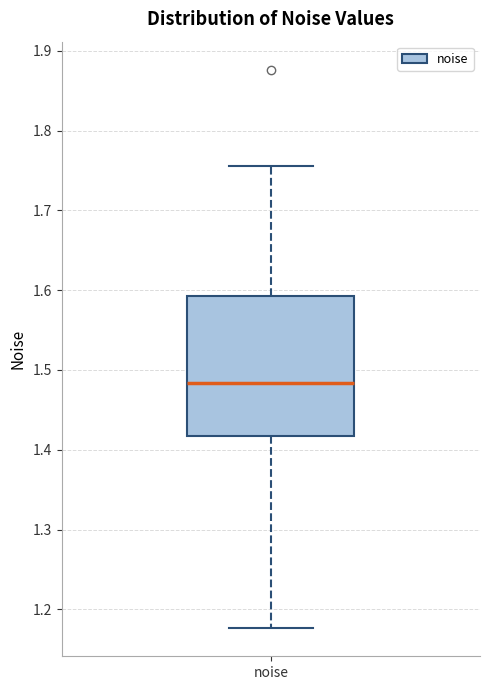

Where is the lower edge of the box for noise on the y-axis? The values are not printed on the chart, so give them approximately, as read against the axis.

1.42